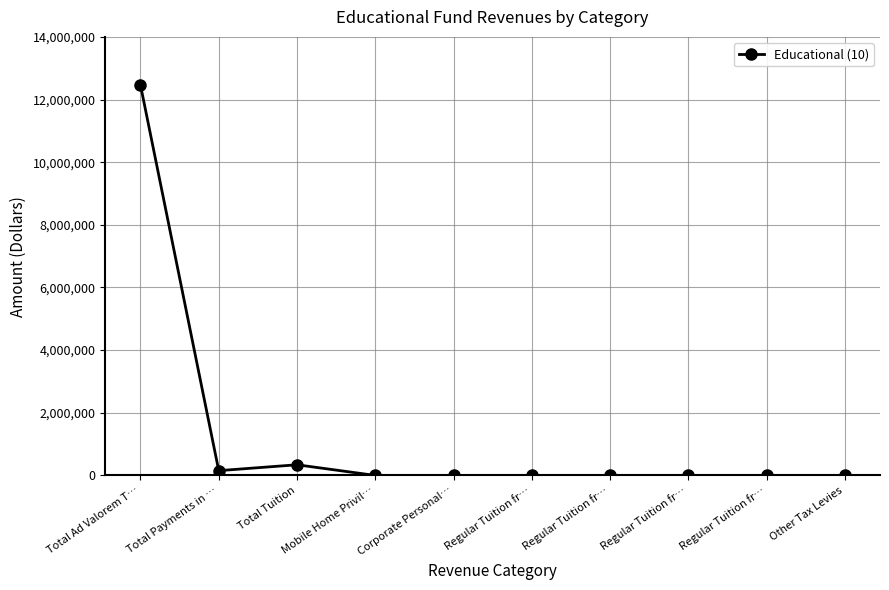

How many lines are shown in the chart?

1